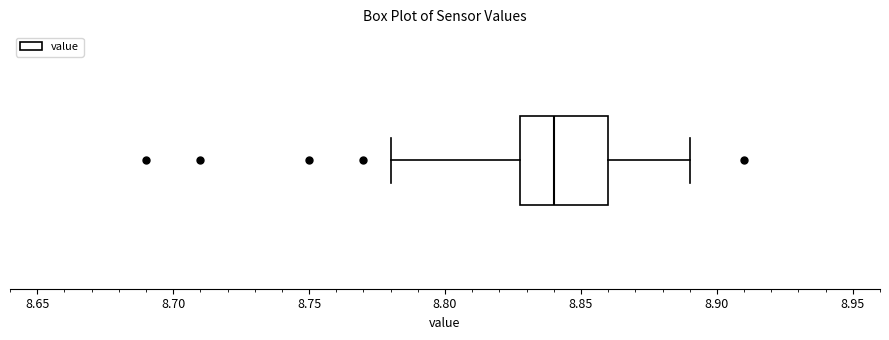

Transcribe this box plot: give where the median line is, the range the box spans, and where the two whiskers end, as read against the x-axis. The values are not printed on the chart, so give them approximately, as read against the axis.

median 8.84, box 8.83 to 8.86, whiskers 8.78 to 8.89